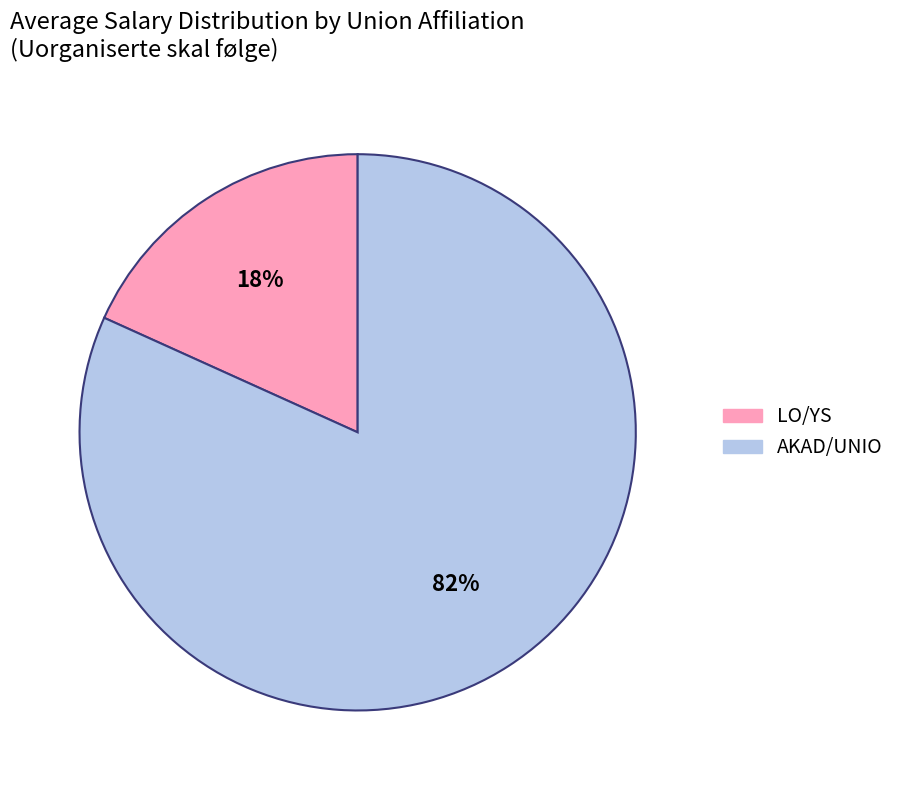

Between LO/YS and AKAD/UNIO, which is larger?

AKAD/UNIO